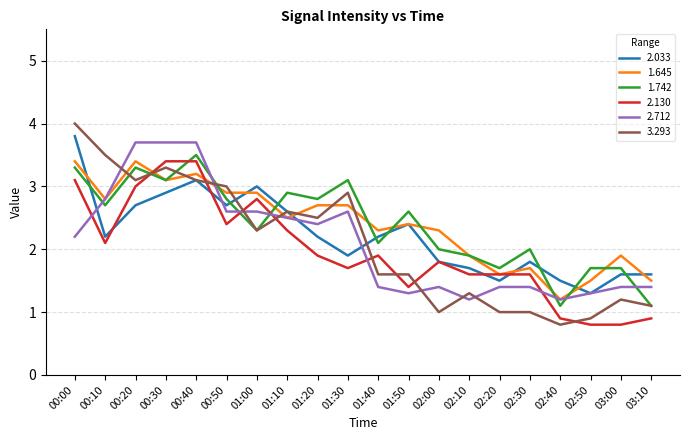

The value of 2.130 at 00:00 is 3.1. True or false?

True